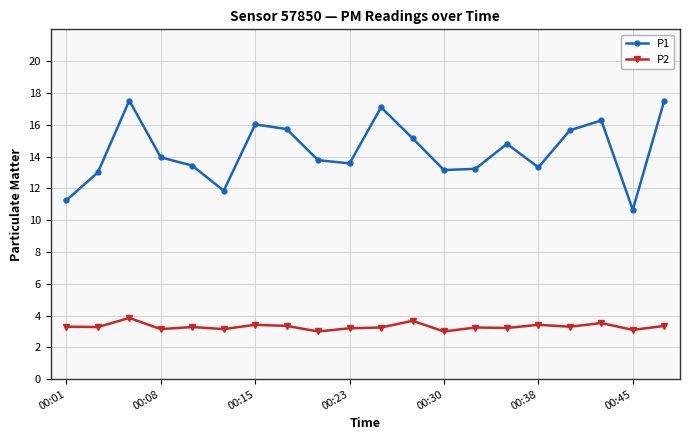

True or false: P1 and P2 intersect in this chart.

False